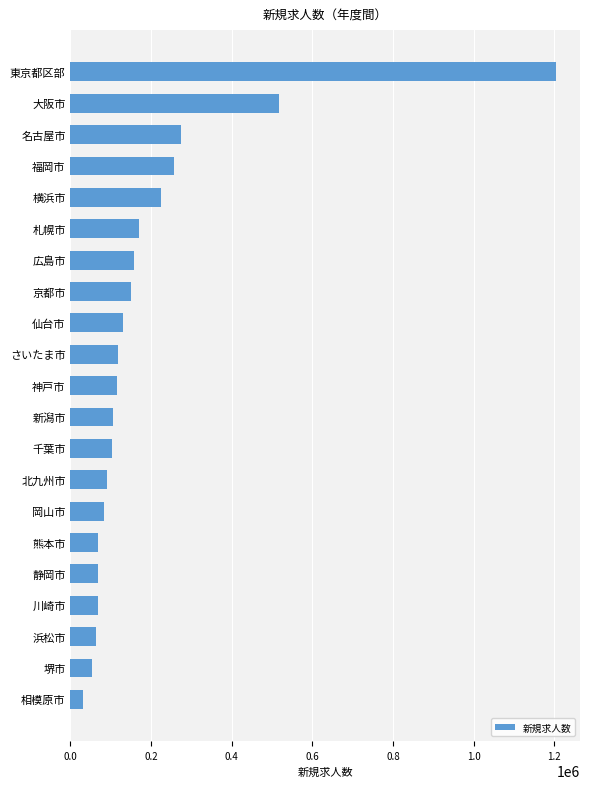

Is it true that the value at 福岡市 is 255647?

True